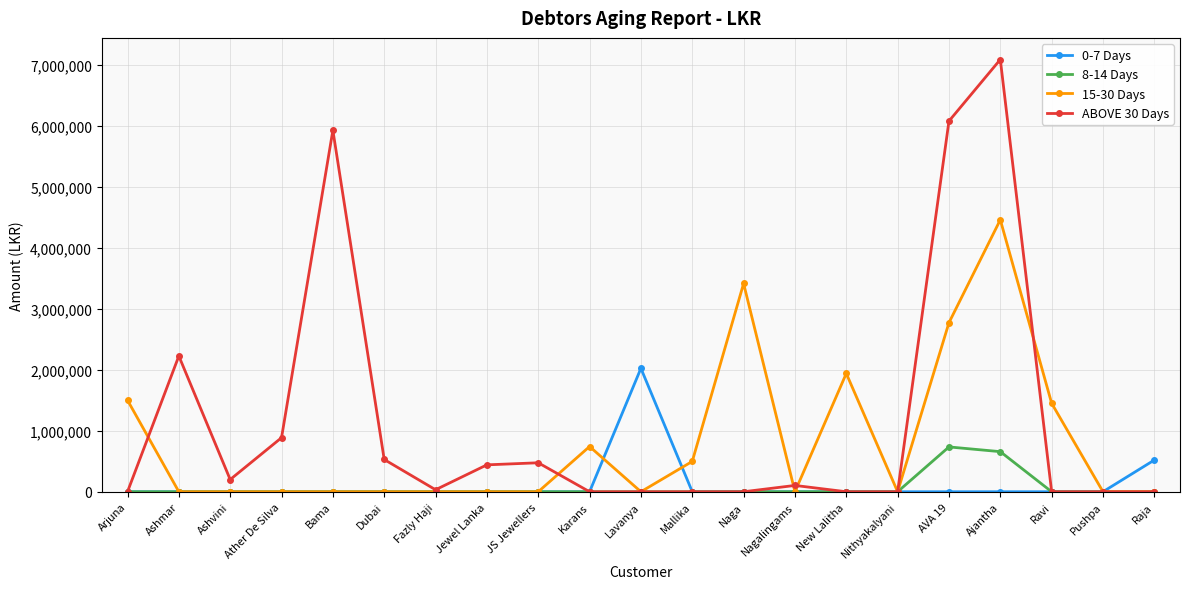

The ABOVE 30 Days series shows 2360671 at Naga. True or false?

False